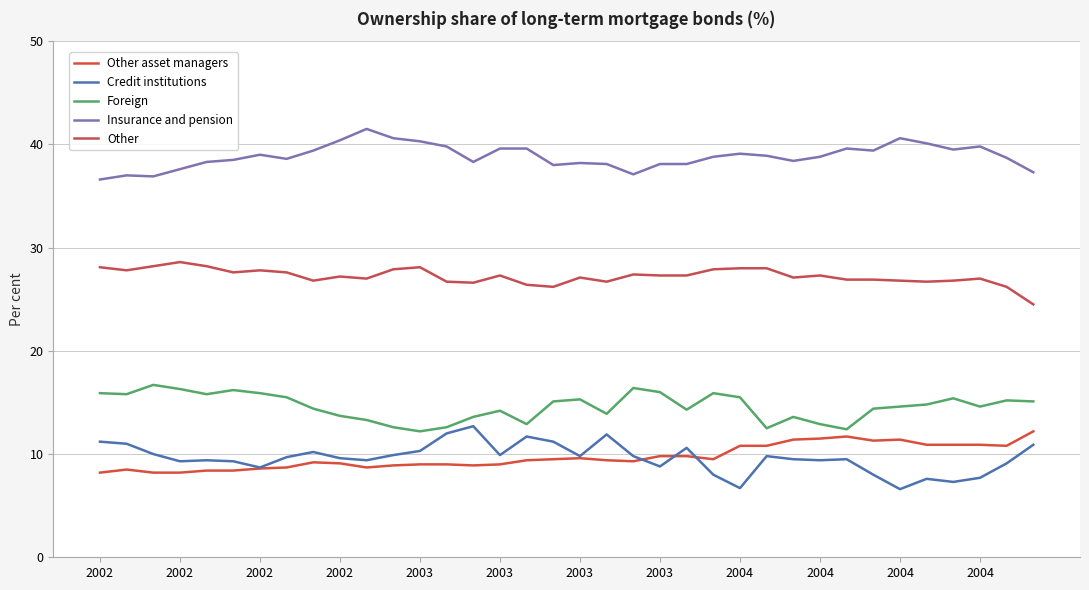

What are all the series names shown in the legend?

Other asset managers, Credit institutions, Foreign, Insurance and pension, Other